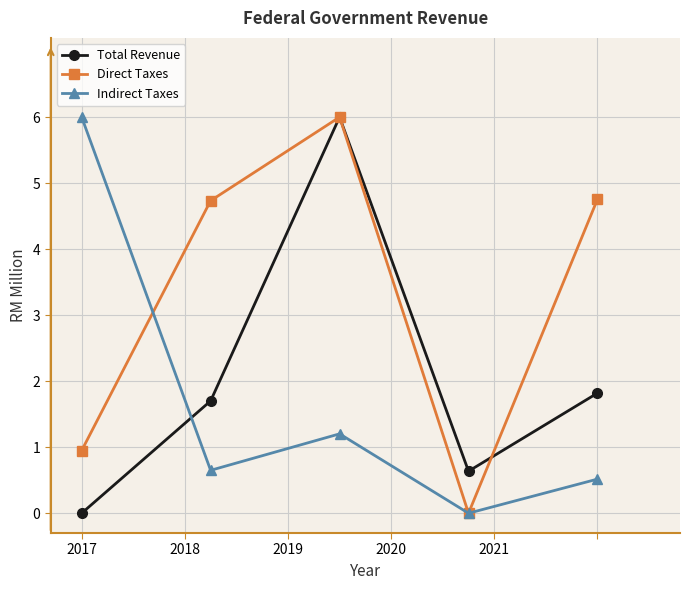

After their last crossing, which series has the higher values: Total Revenue or Indirect Taxes?

Total Revenue